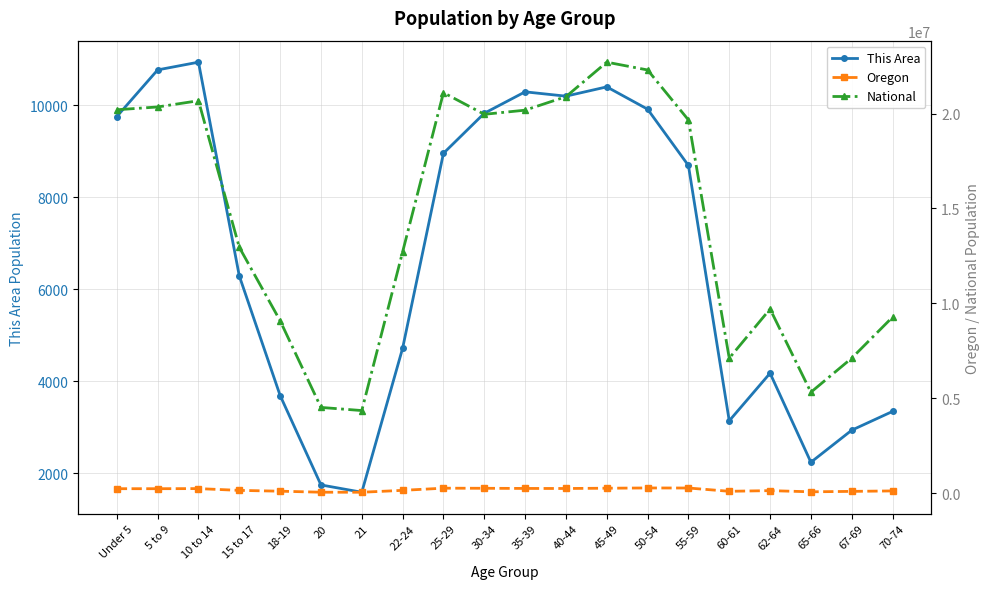

Reading left to right, extract all data points from this chart.

This Area: Under 5=9756	5 to 9=10770	10 to 14=10938	15 to 17=6291	18-19=3692	20=1748	21=1589	22-24=4719	25-29=8957	30-34=9827	35-39=10293	40-44=10199	45-49=10401	50-54=9916	55-59=8692	60-61=3142	62-64=4177	65-66=2241	67-69=2938	70-74=3346
Oregon: Under 5=237556	5 to 9=237214	10 to 14=242553	15 to 17=149130	18-19=105730	20=52462	21=50575	22-24=150011	25-29=265033	30-34=259111	35-39=251163	40-44=248362	45-49=262879	50-54=276196	55-59=273423	60-61=100551	62-64=135592	65-66=73650	67-69=96197	70-74=120194
National: Under 5=20201362	5 to 9=20348657	10 to 14=20677194	15 to 17=12954254	18-19=9086089	20=4519129	21=4354294	22-24=12712576	25-29=21101849	30-34=19962099	35-39=20179642	40-44=20890964	45-49=22708591	50-54=22298125	55-59=19664805	60-61=7113727	62-64=9704197	65-66=5319902	67-69=7115361	70-74=9278166